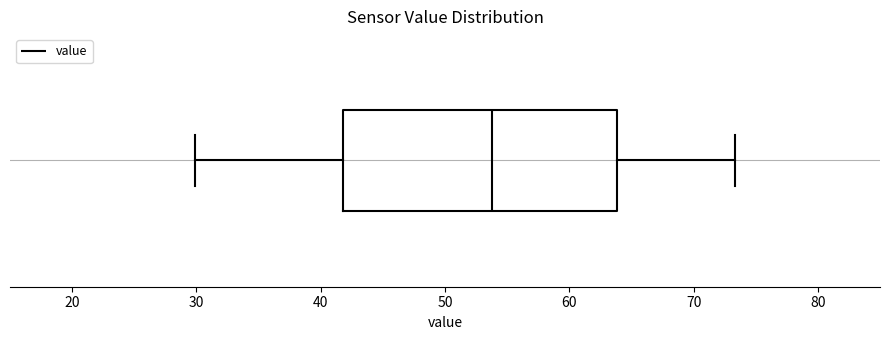

Read this box plot against the x-axis: the position of the median line, the range covered by the box, and the ends of both whiskers. The values are not printed on the chart, so give them approximately, as read against the axis.

median 54, box 42 to 64, whiskers 30 to 73